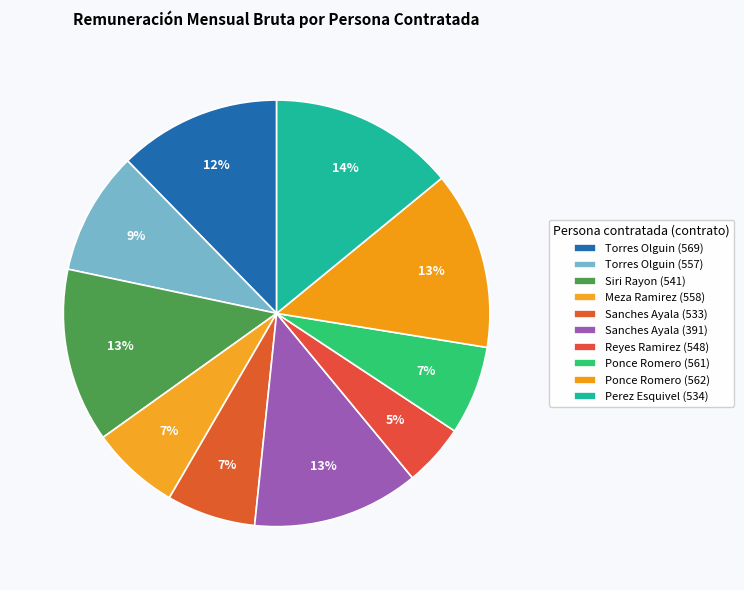

To the nearest percent, what is the difference between the Siri Rayon (541) and Ponce Romero (561) slice percentages?

6%